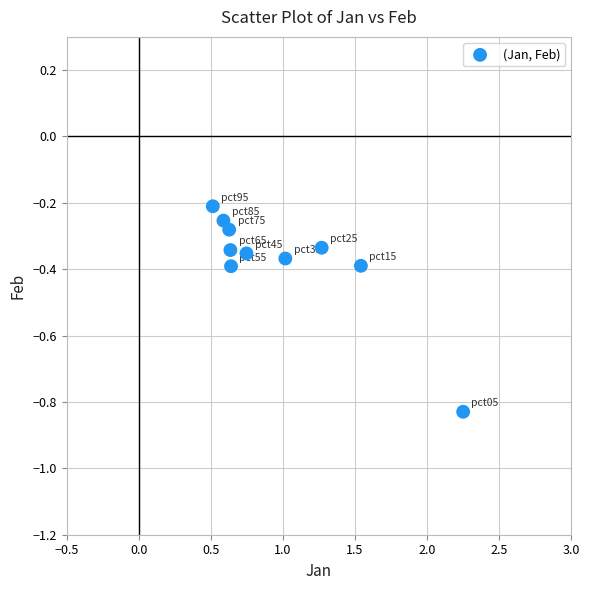

What is the range of X values (max minus min)?

1.7